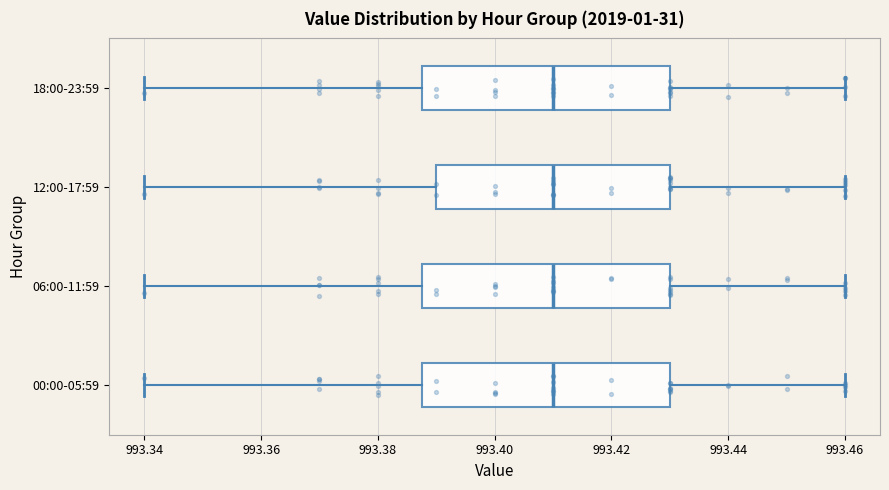

Reading bottom to top, read every box against the x-axis: the position of its median line, the range the box covers, and the ends of its whiskers. The values are not printed on the chart, so give them approximately, as read against the axis.

00:00-05:59: median 993.410, box 993.388 to 993.430, whiskers 993.340 to 993.460
06:00-11:59: median 993.410, box 993.388 to 993.430, whiskers 993.340 to 993.460
12:00-17:59: median 993.410, box 993.390 to 993.430, whiskers 993.340 to 993.460
18:00-23:59: median 993.410, box 993.388 to 993.430, whiskers 993.340 to 993.460